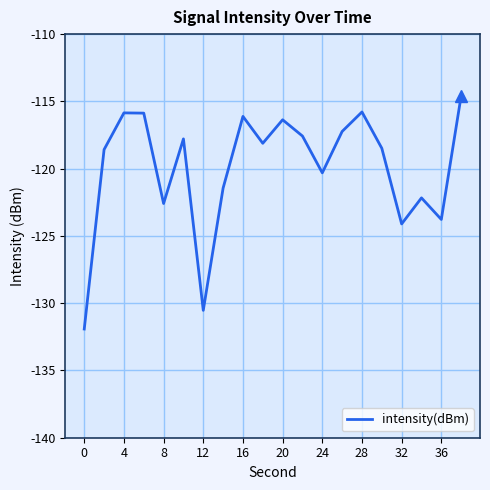

What is the difference between the maximum and minimum values?

17.3